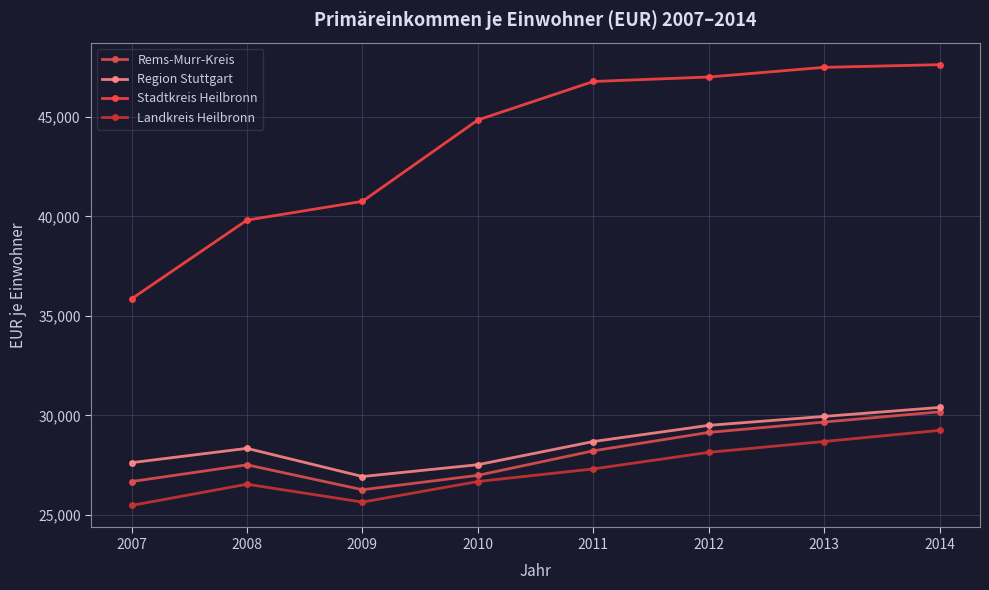

True or false: Landkreis Heilbronn and Region Stuttgart intersect in this chart.

False